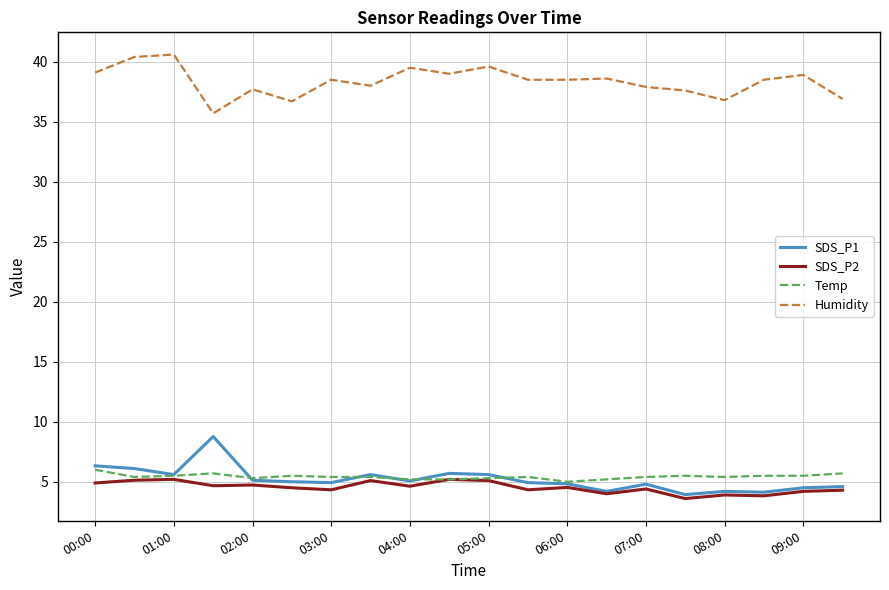

Which series has the largest total across all categories?

Humidity